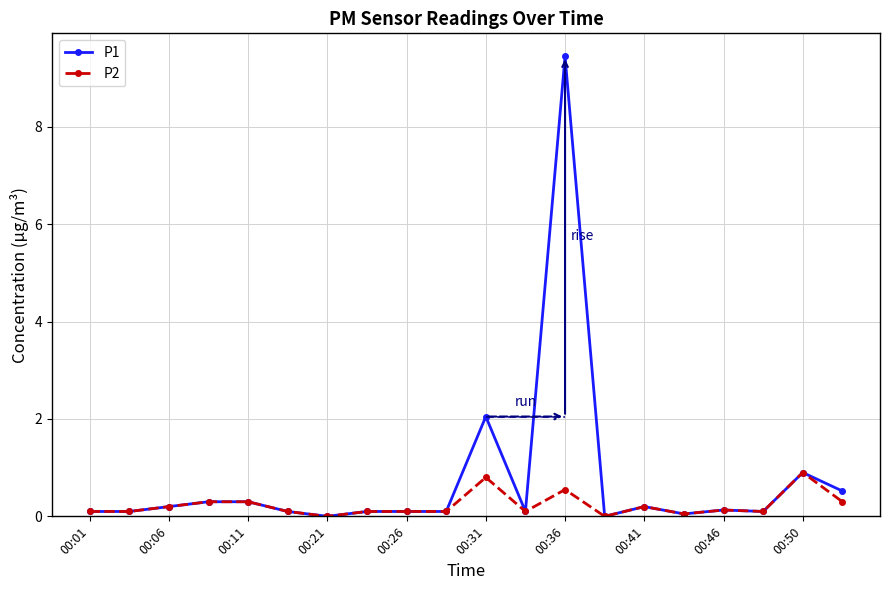

True or false: P1 has more than 0 points higher than both neighbors.

True